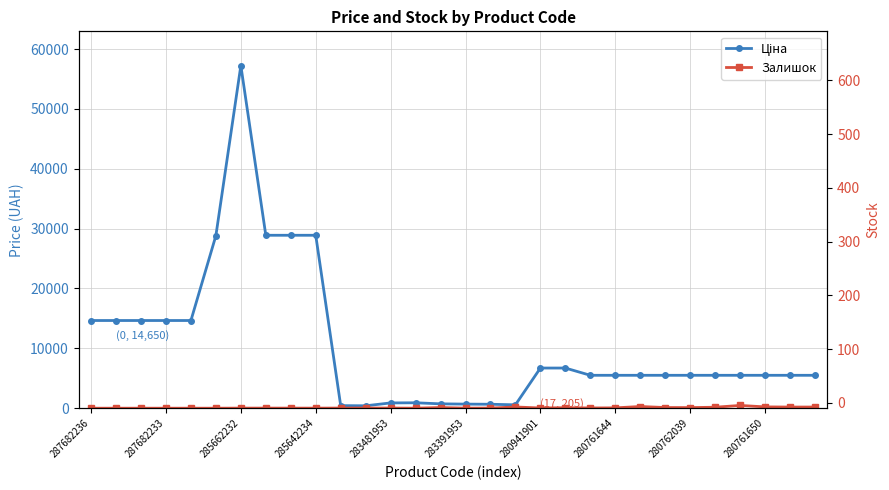

How many values in the Ціна series exceed 5497?

22